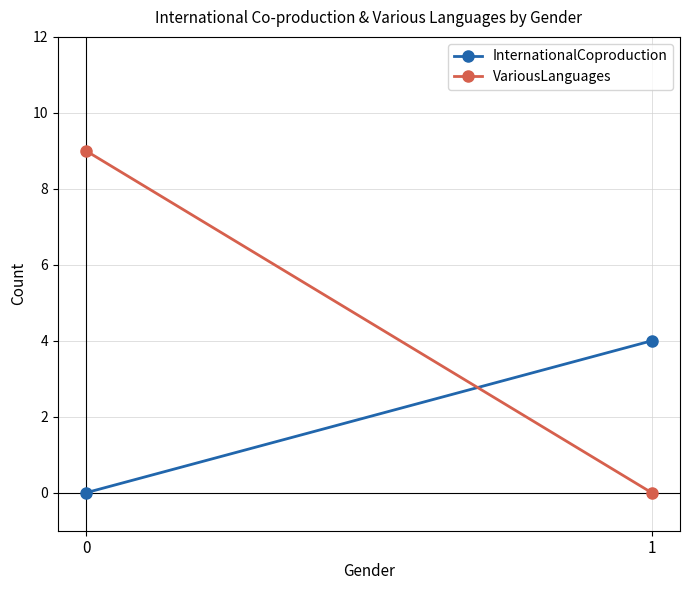

How many InternationalCoproduction values are between 0 and 4?

2